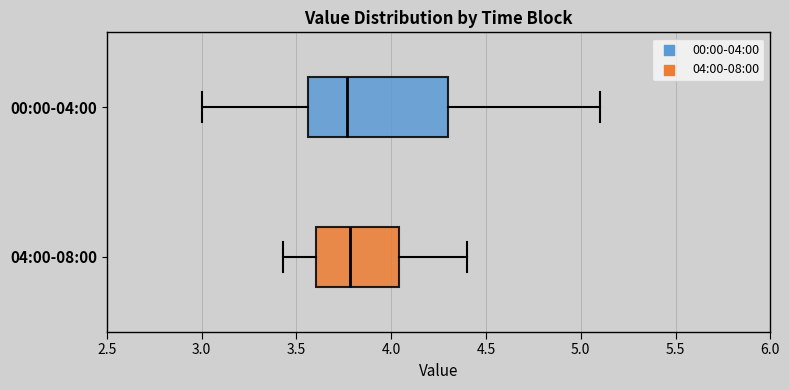

Where does the right whisker of the box for 04:00-08:00 end on the x-axis? The values are not printed on the chart, so give them approximately, as read against the axis.

4.40